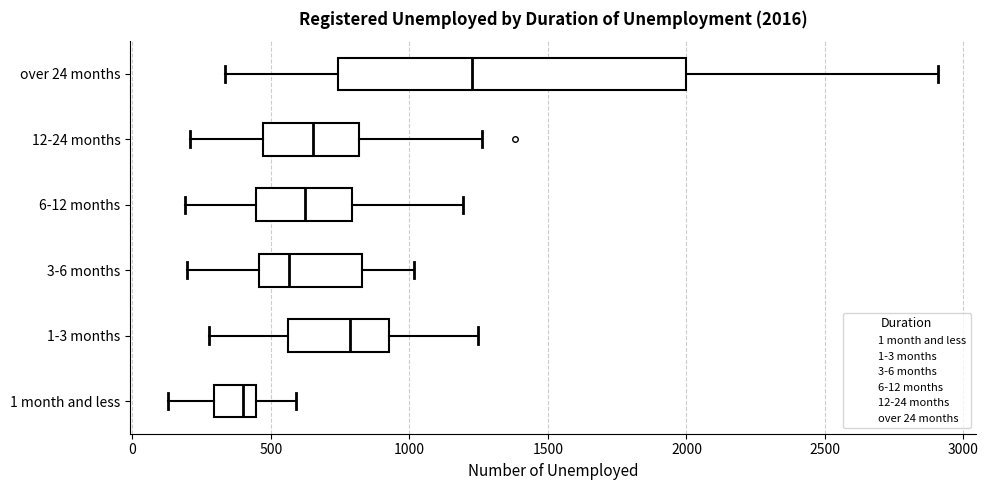

Which box is the widest, from its left edge to its right edge?

over 24 months